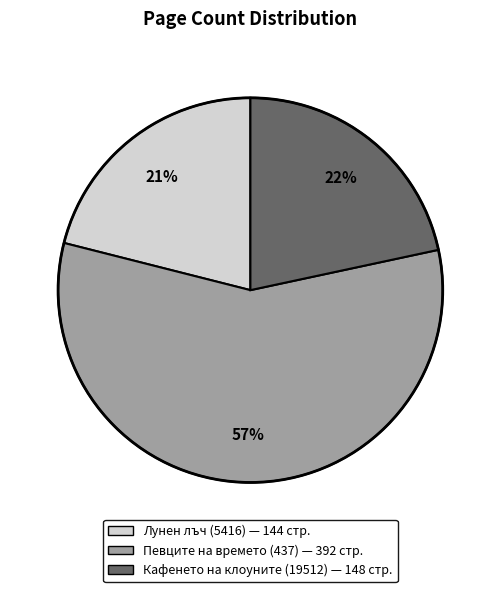

What is the largest slice in the pie chart?

Певците на времето (437)